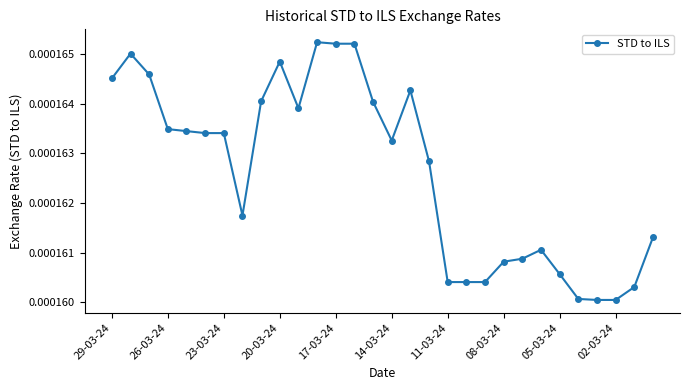

True or false: there are more than 1 points higher than both neighbors.

True